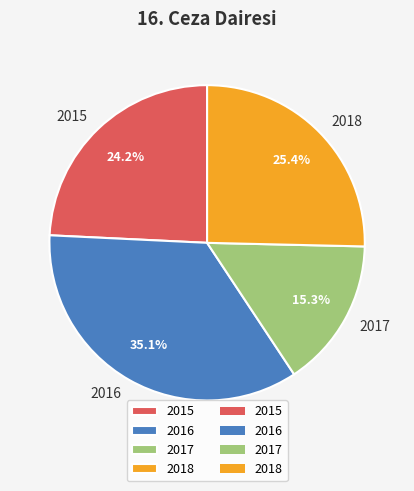

How many segments does this pie chart have?

4